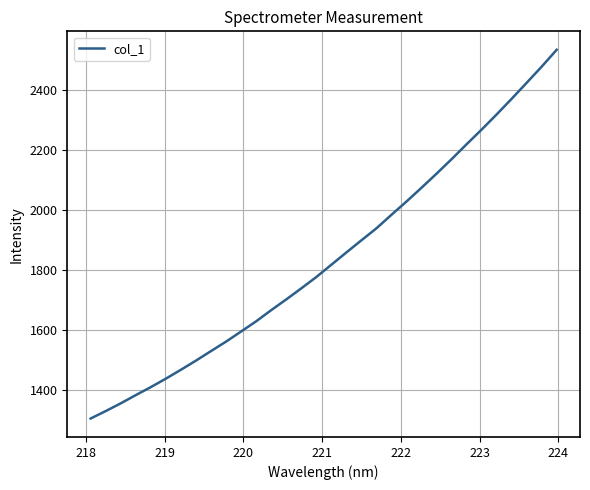

What is the difference between the maximum and second lowest values?

1207.3